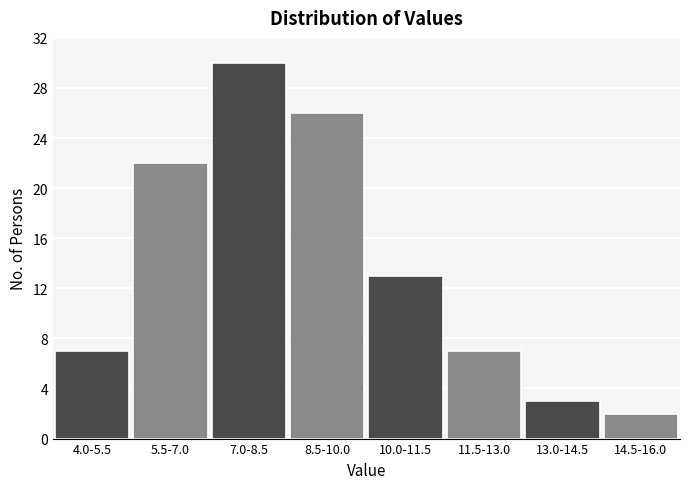

Reading left to right, list all the values displayed in this chart.

4.0-5.5=7	5.5-7.0=22	7.0-8.5=30	8.5-10.0=26	10.0-11.5=13	11.5-13.0=7	13.0-14.5=3	14.5-16.0=2